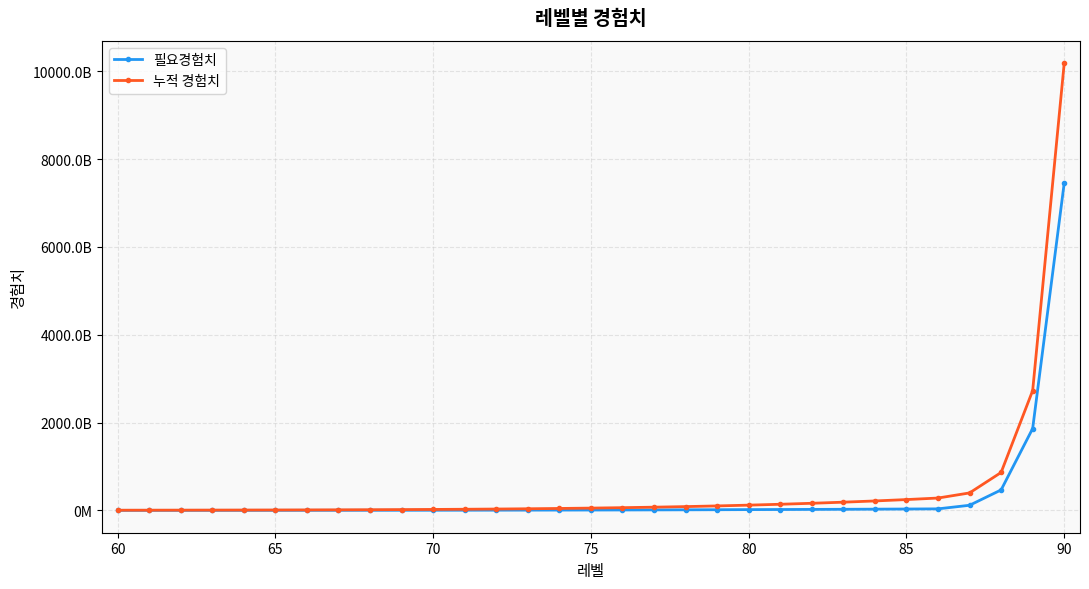

What are all the series names shown in the legend?

필요경험치, 누적 경험치